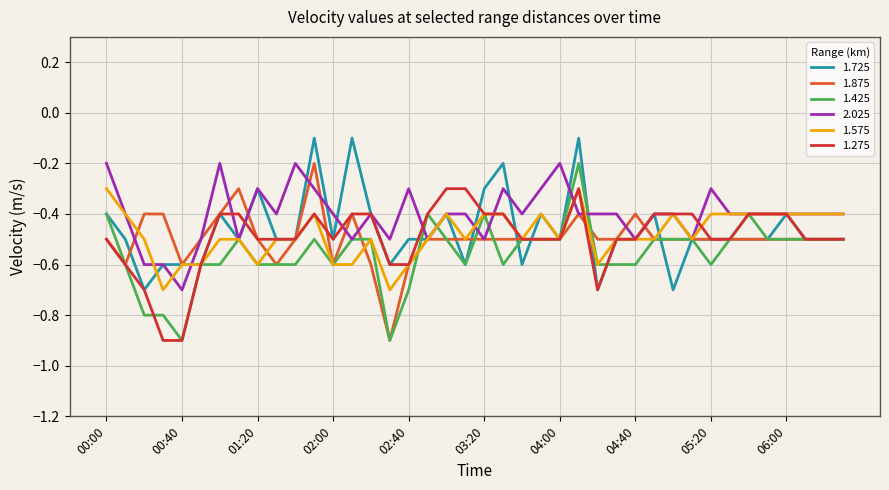

After their last crossing, which series has the higher values: 2.025 or 1.875?

2.025